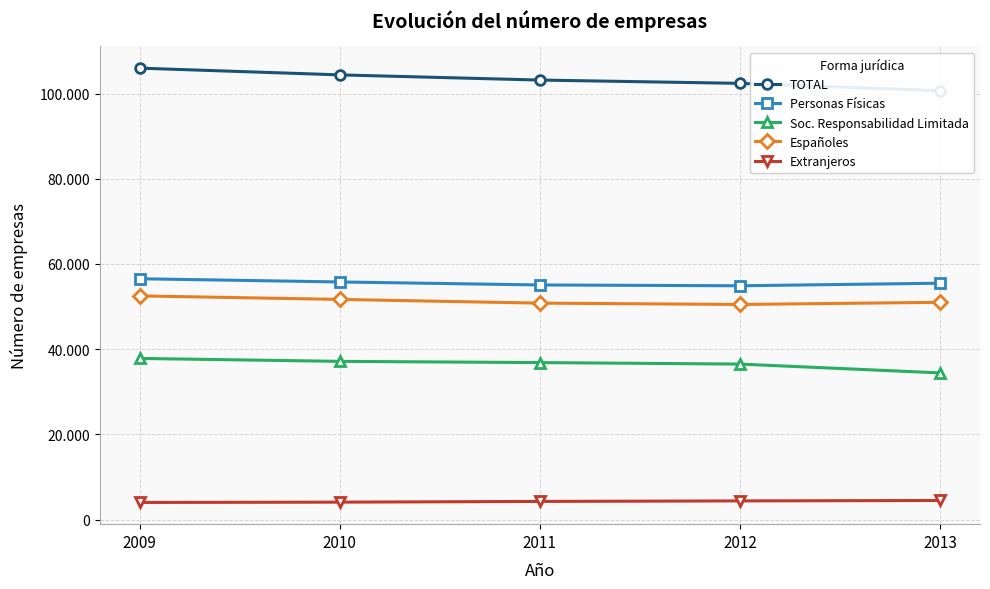

How many lines are shown in the chart?

5